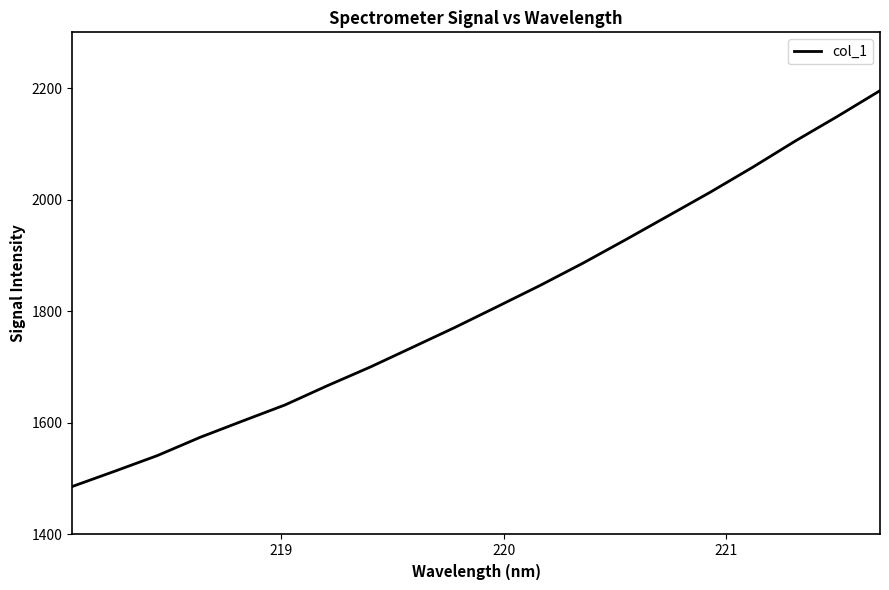

How many values are below 1808?

10